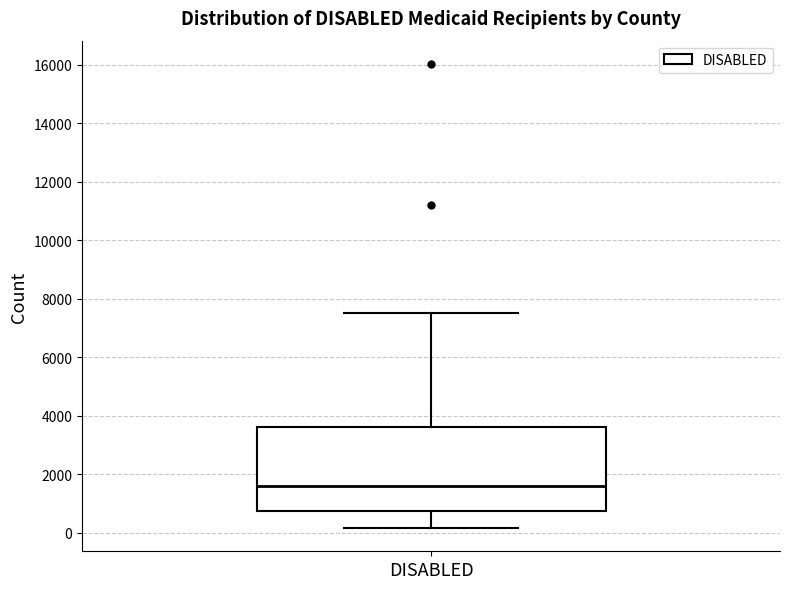

Read this box plot against the y-axis: the position of the median line, the range covered by the box, and the ends of both whiskers. The values are not printed on the chart, so give them approximately, as read against the axis.

median 1600, box 800 to 3600, whiskers 200 to 7600